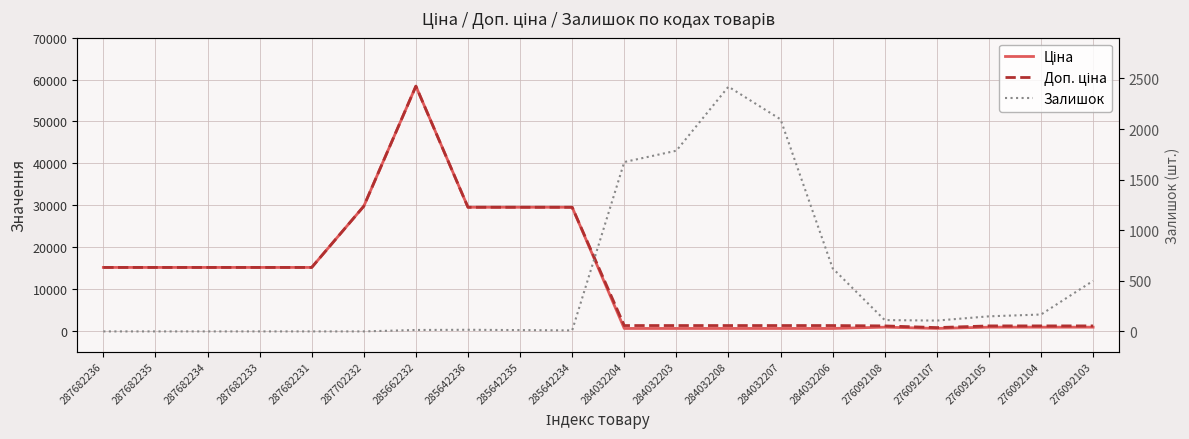

What is the value of the Ціна point at the 1st from the left?

15120.0